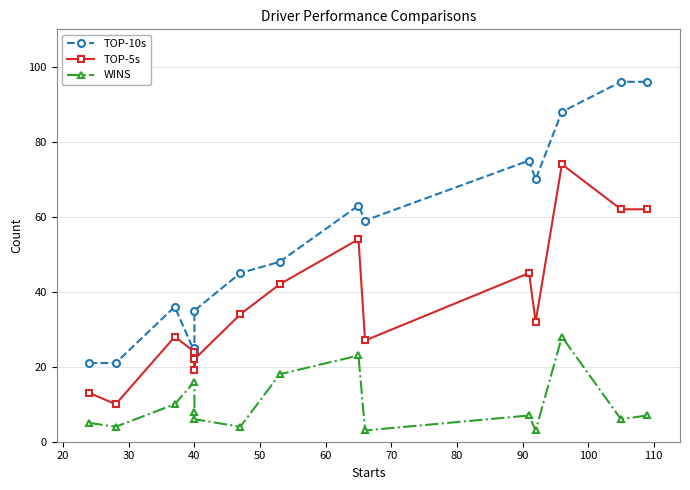

What is the lowest value of the TOP-10s series?

21